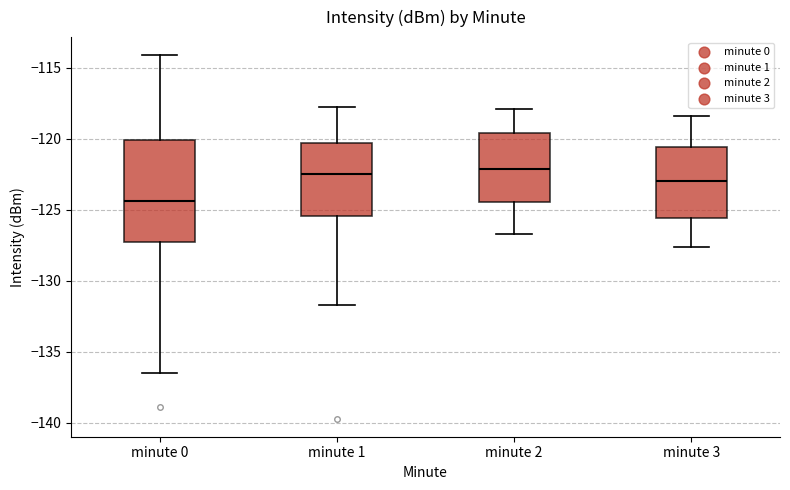

Comparing the boxes themselves (not the whiskers), which one is the tallest?

minute 0